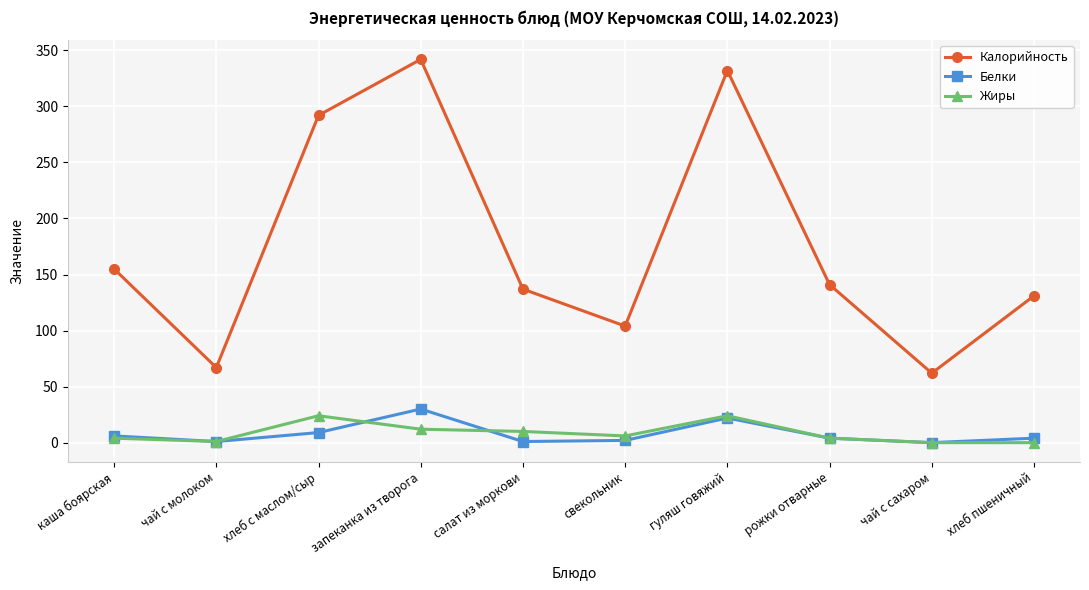

At which label does Жиры first exceed 6?

хлеб с маслом/сыр